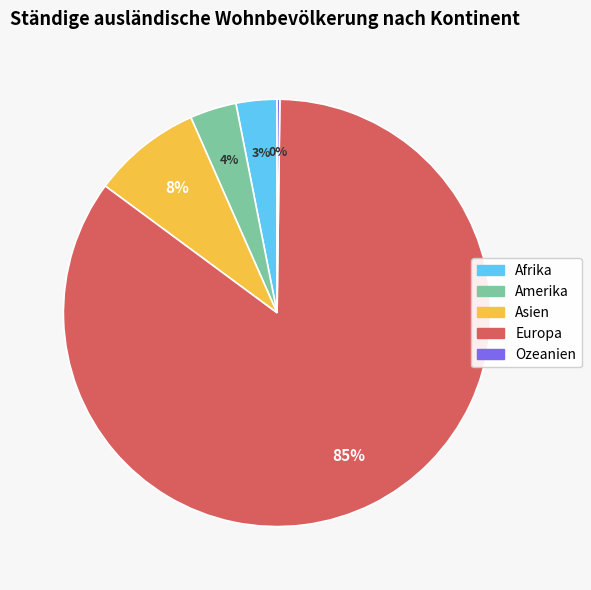

Does any single category account for the majority?

Yes